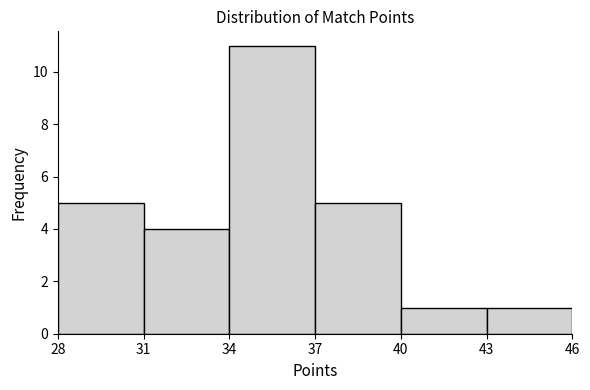

Reading left to right, transcribe this chart: for each bar, give the range it covers on the x-axis and its height. The values are not printed on the chart, so give them approximately, as read against the axis.

28 to 31: 5
31 to 34: 4
34 to 37: 11
37 to 40: 5
40 to 43: 1
43 to 46: 1